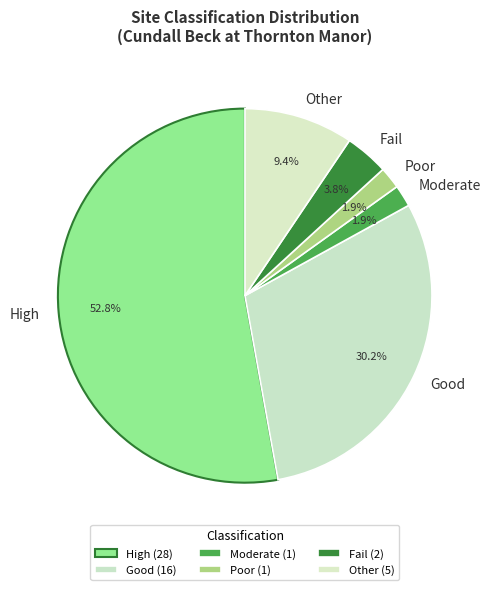

What portion of the pie excludes Fail?

96.2%